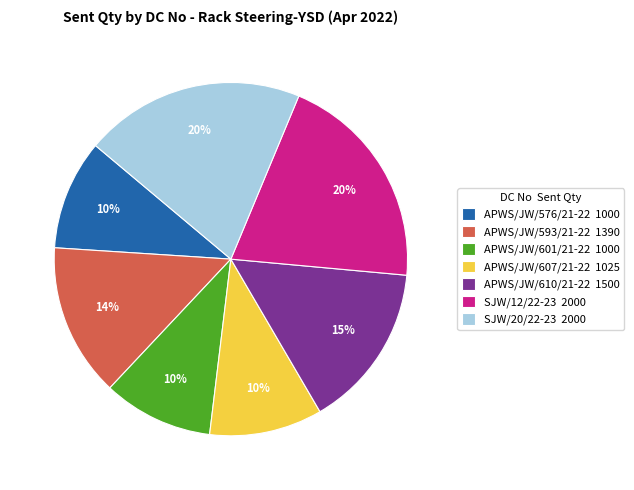

What percentage is the APWS/JW/593/21-22 slice, to the nearest percent?

14%